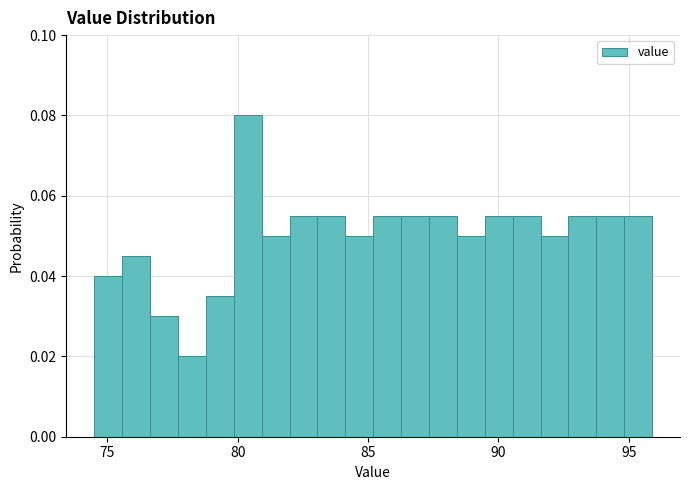

Around what value on the x-axis is the tallest bar? Give the approximate position of its centre, as read against the axis.

80.5